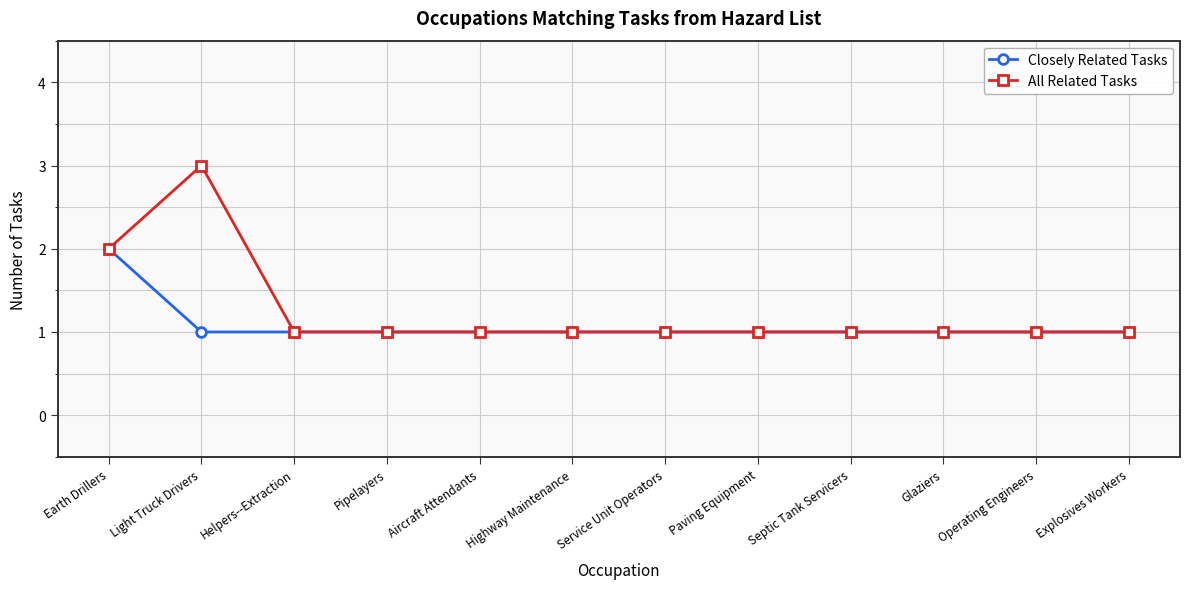

List the series in order of their overall mean, highest first.

All Related Tasks, Closely Related Tasks